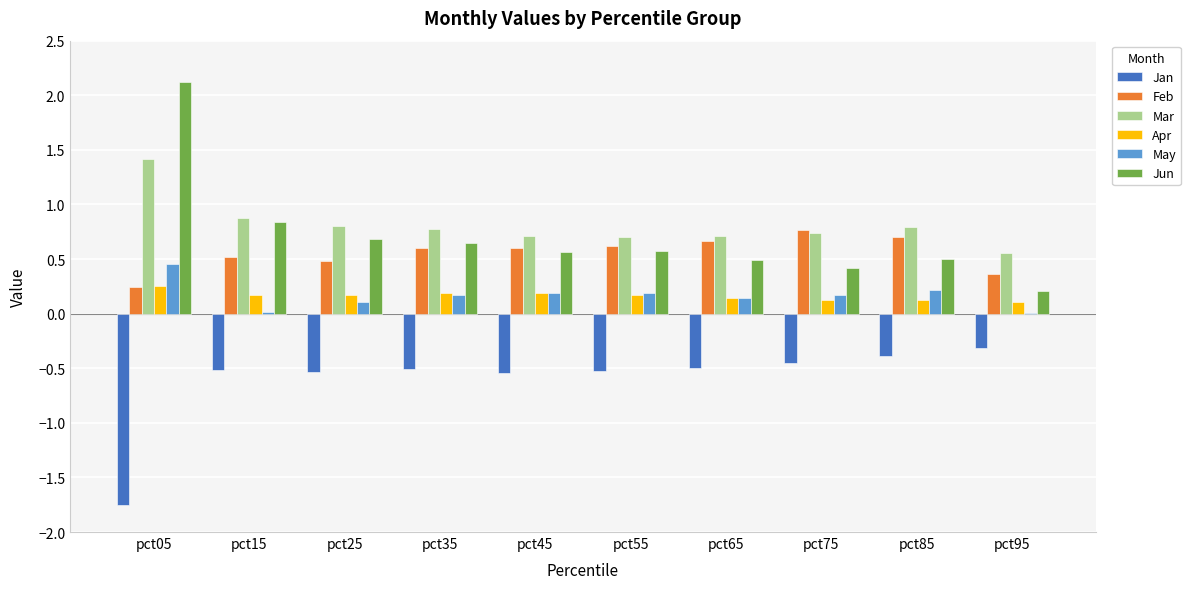

Is the value of Apr at pct05 greater than the value of Jan at pct75?

Yes